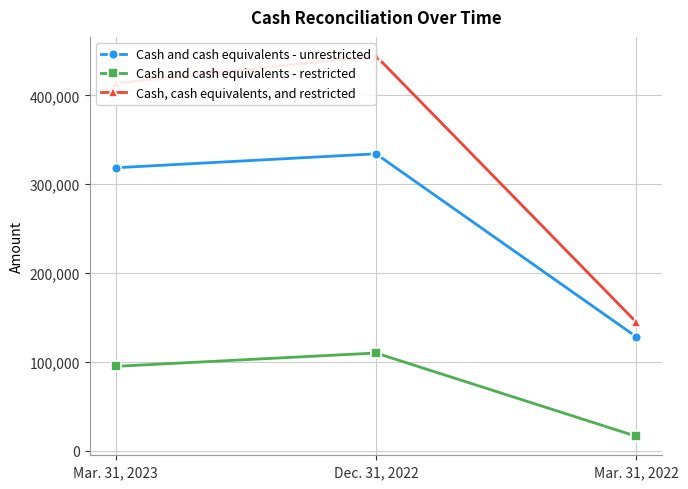

Does the chart display data point markers on the line(s)?

Yes